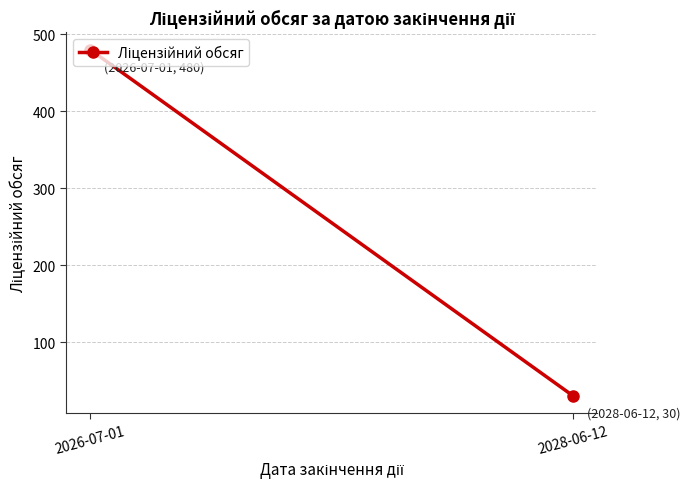

What is the difference between the values at 2026-07-01 and 2028-06-12?

450